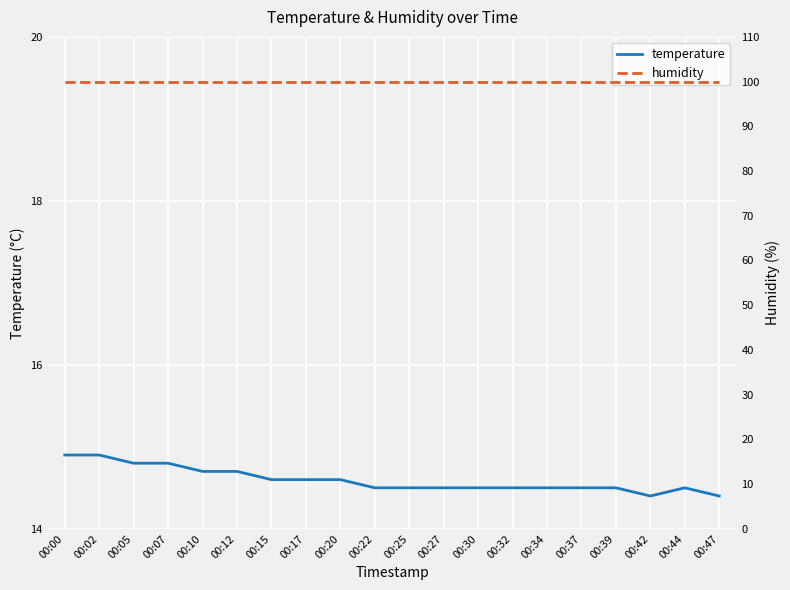

The value of humidity at 00:30 is 99.9. True or false?

True